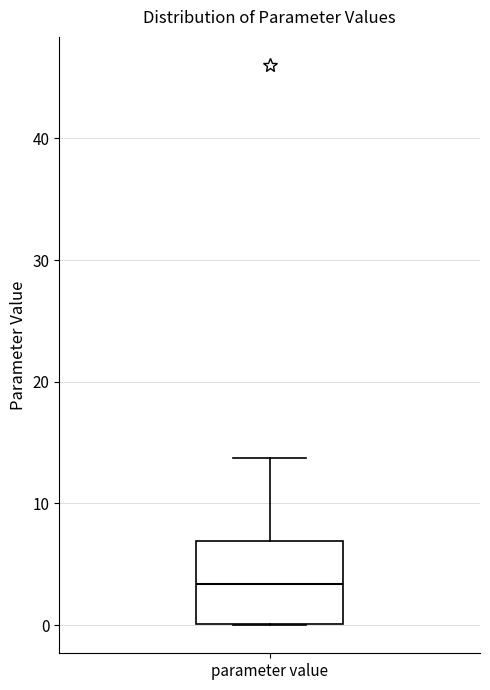

Where is the lower edge of the box for parameter value on the y-axis? The values are not printed on the chart, so give them approximately, as read against the axis.

0